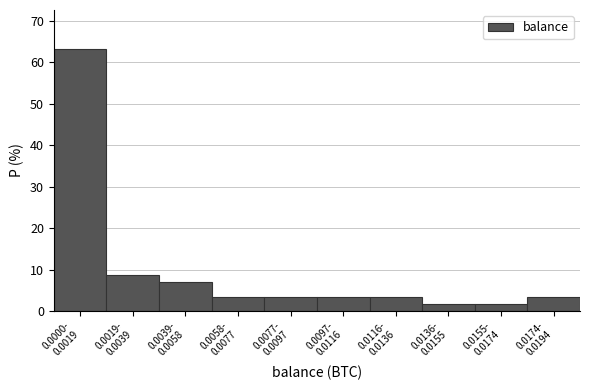

Reading left to right, extract all data points from this chart.

63.2	8.8	7.0	3.5	3.5	3.5	3.5	1.8	1.8	3.5